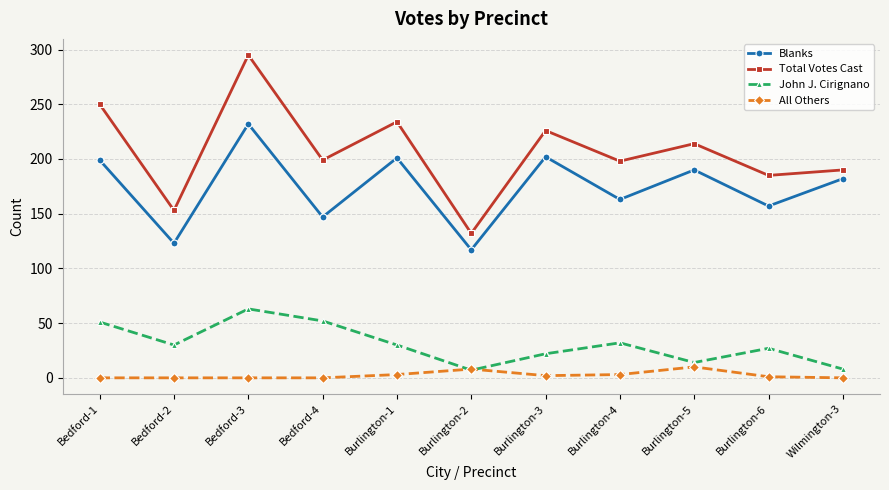

Is the value of John J. Cirignano at Wilmington-3 greater than the value of Total Votes Cast at Bedford-3?

No